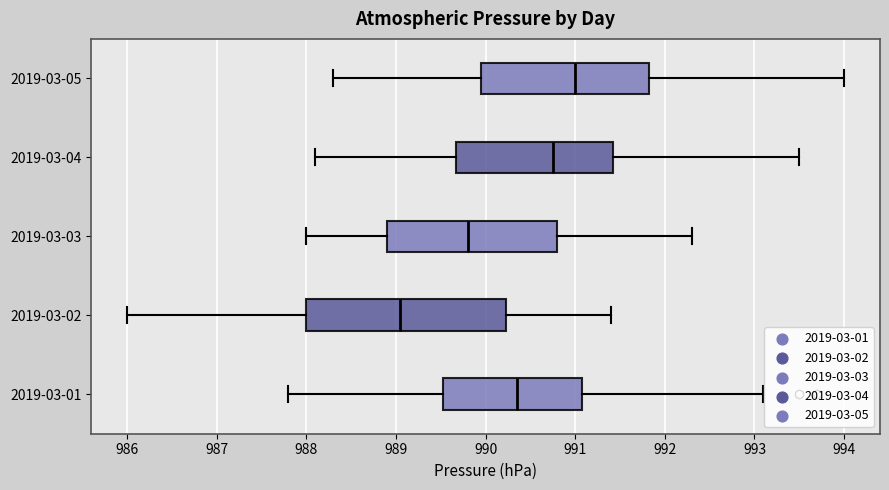

Where is the right edge of the box for 2019-03-02 on the x-axis? The values are not printed on the chart, so give them approximately, as read against the axis.

990.2